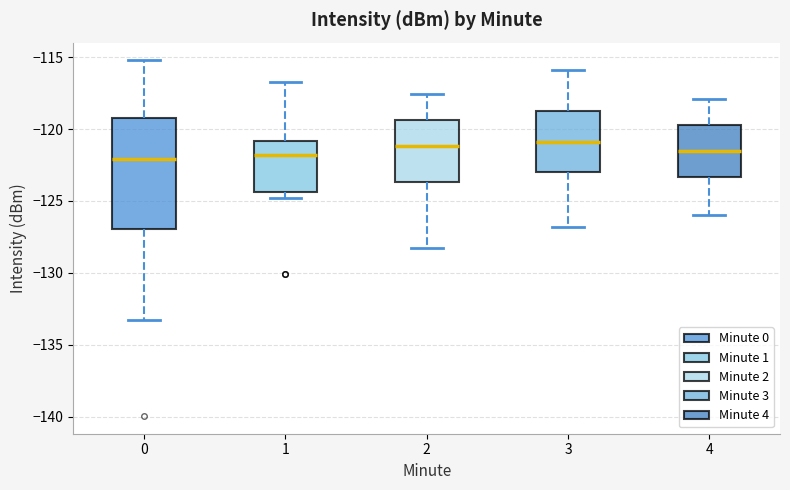

Reading left to right, read every box against the y-axis: the position of its median line, the range the box covers, and the ends of its whiskers. The values are not printed on the chart, so give them approximately, as read against the axis.

0: median -122.0, box -127.0 to -119.0, whiskers -133.5 to -115.0
1: median -122.0, box -124.5 to -121.0, whiskers -125.0 to -116.5
2: median -121.0, box -123.5 to -119.5, whiskers -128.5 to -117.5
3: median -121.0, box -123.0 to -118.5, whiskers -127.0 to -116.0
4: median -121.5, box -123.5 to -119.5, whiskers -126.0 to -118.0